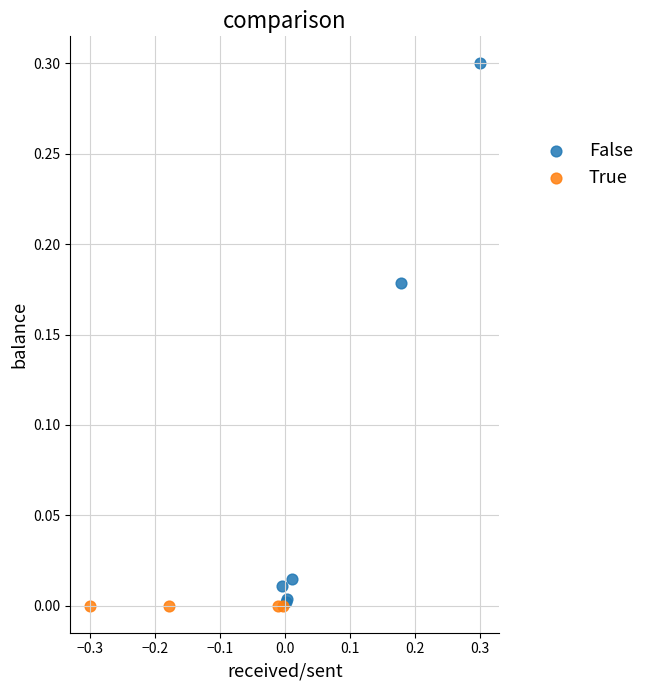

What are all the series names shown in the legend?

False, True